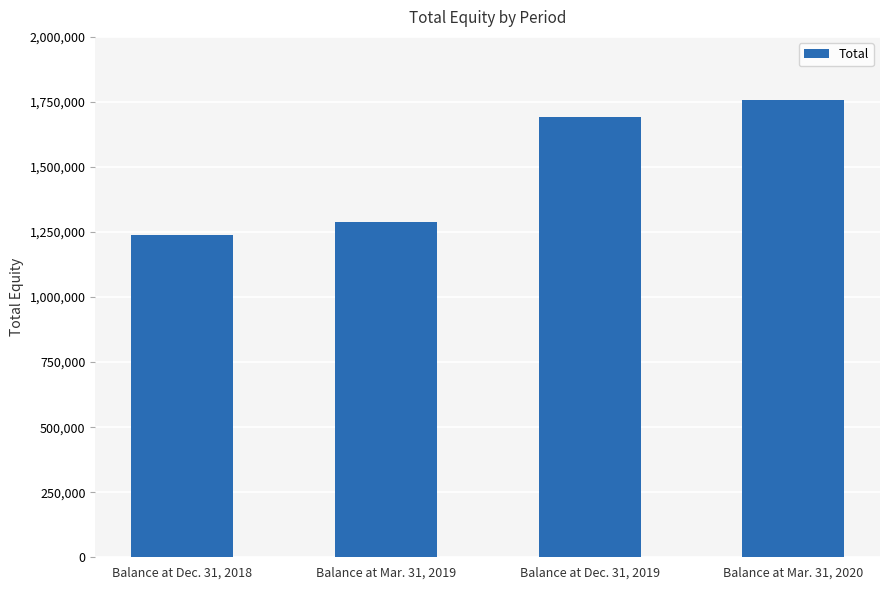

The chart shows a value of 1238486 at Balance at Dec. 31, 2018. True or false?

True